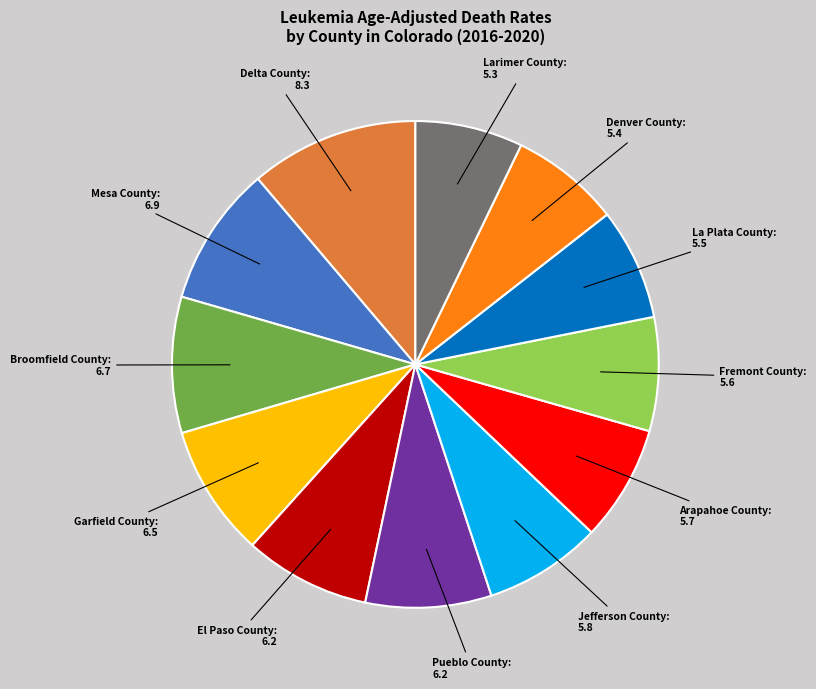

Is there a majority slice in this chart?

No